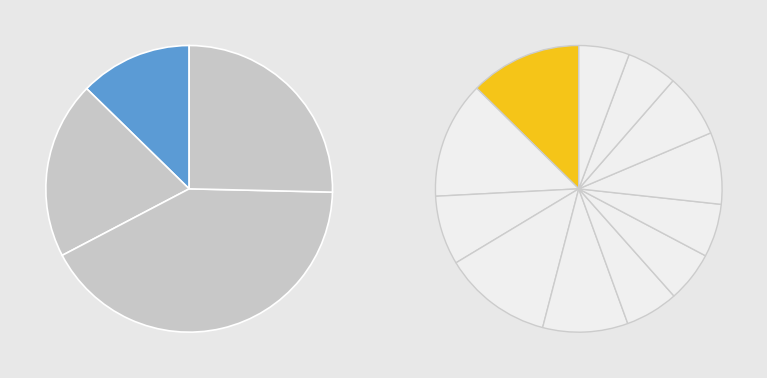

To the nearest percent, what portion does 00:00 represent?

13%